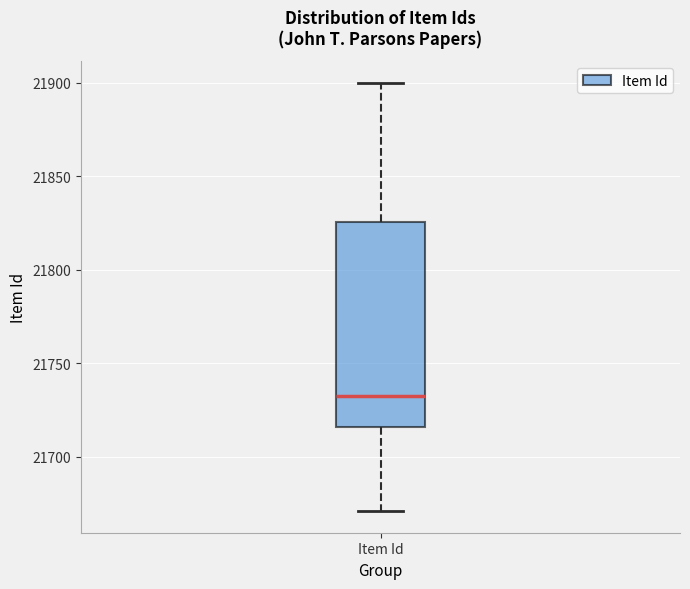

Transcribe this box plot: give where the median line is, the range the box spans, and where the two whiskers end, as read against the y-axis. The values are not printed on the chart, so give them approximately, as read against the axis.

median 21735, box 21715 to 21825, whiskers 21670 to 21900